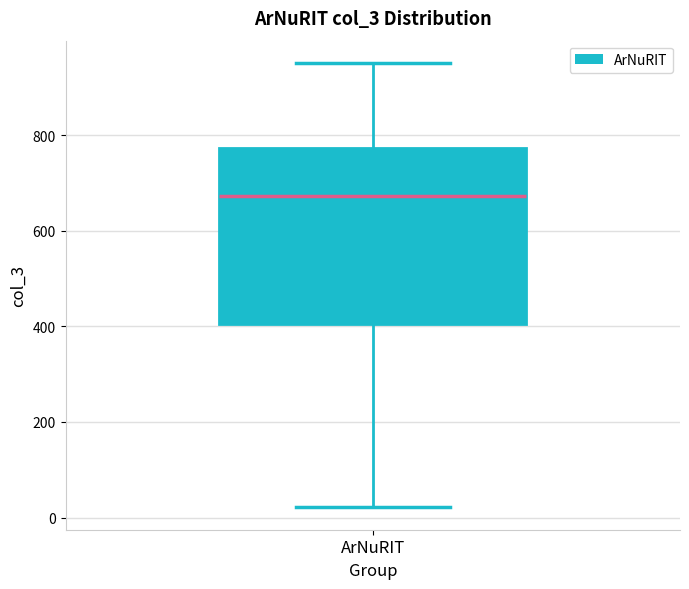

Transcribe this box plot: give where the median line is, the range the box spans, and where the two whiskers end, as read against the y-axis. The values are not printed on the chart, so give them approximately, as read against the axis.

median 680, box 400 to 780, whiskers 20 to 960